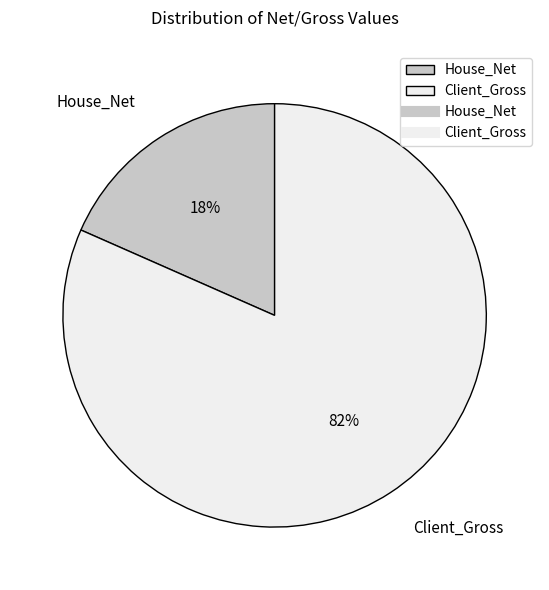

Does any single category account for the majority?

Yes